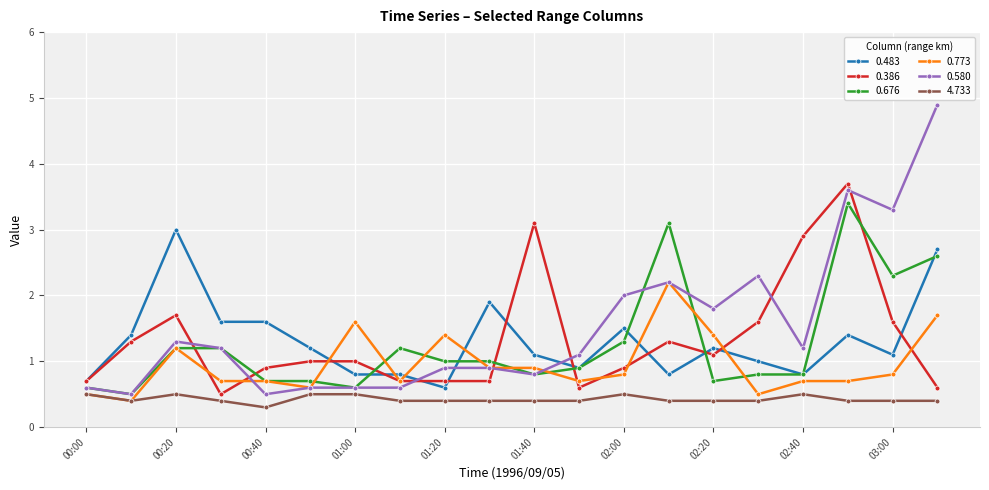

True or false: 4.733 and 0.483 cross at least once.

False